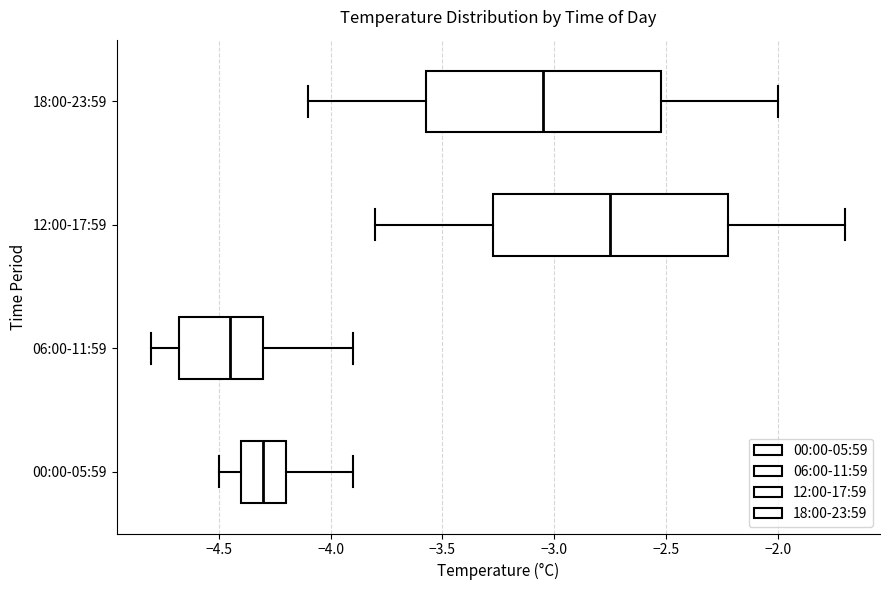

Reading bottom to top, read every box against the x-axis: the position of its median line, the range the box covers, and the ends of its whiskers. The values are not printed on the chart, so give them approximately, as read against the axis.

00:00-05:59: median -4.30, box -4.40 to -4.20, whiskers -4.50 to -3.90
06:00-11:59: median -4.45, box -4.65 to -4.30, whiskers -4.80 to -3.90
12:00-17:59: median -2.75, box -3.25 to -2.20, whiskers -3.80 to -1.70
18:00-23:59: median -3.05, box -3.55 to -2.50, whiskers -4.10 to -2.00